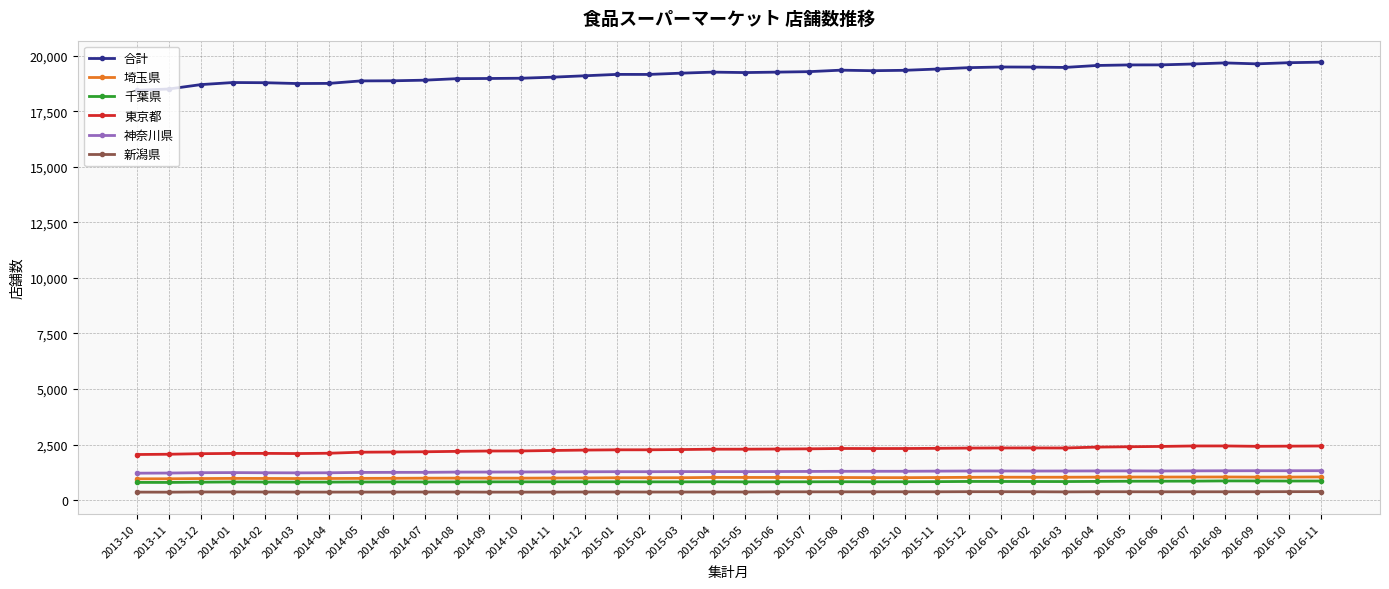

What is the greatest value displayed?

19704